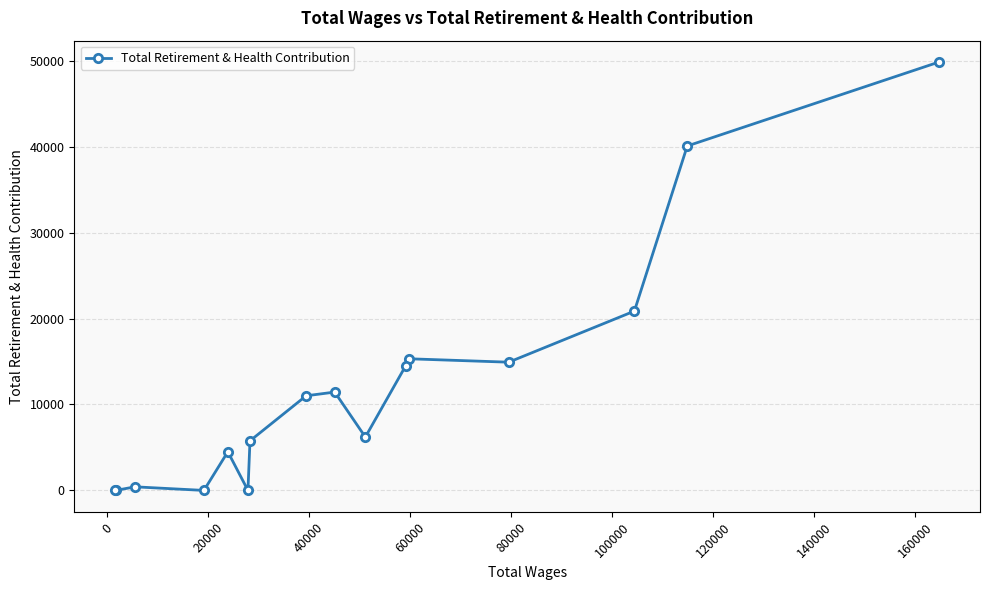

How many data points are above 11012?

7